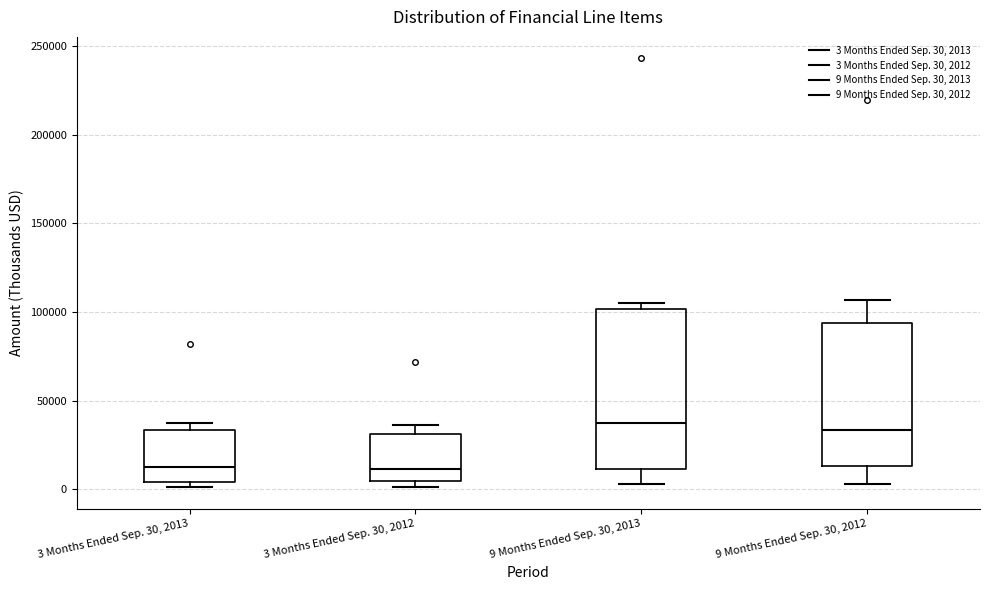

Reading left to right, transcribe this box plot: for each box, give where its median line is, the range the box spans, and where its two whiskers end, as read against the y-axis. The values are not printed on the chart, so give them approximately, as read against the axis.

3 Months Ended Sep. 30, 2013: median 10000, box 5000 to 35000, whiskers 0 to 35000 (just above the box's upper edge)
3 Months Ended Sep. 30, 2012: median 10000, box 5000 to 30000, whiskers 0 to 35000
9 Months Ended Sep. 30, 2013: median 35000, box 10000 to 100000, whiskers 5000 to 105000
9 Months Ended Sep. 30, 2012: median 35000, box 15000 to 95000, whiskers 5000 to 105000